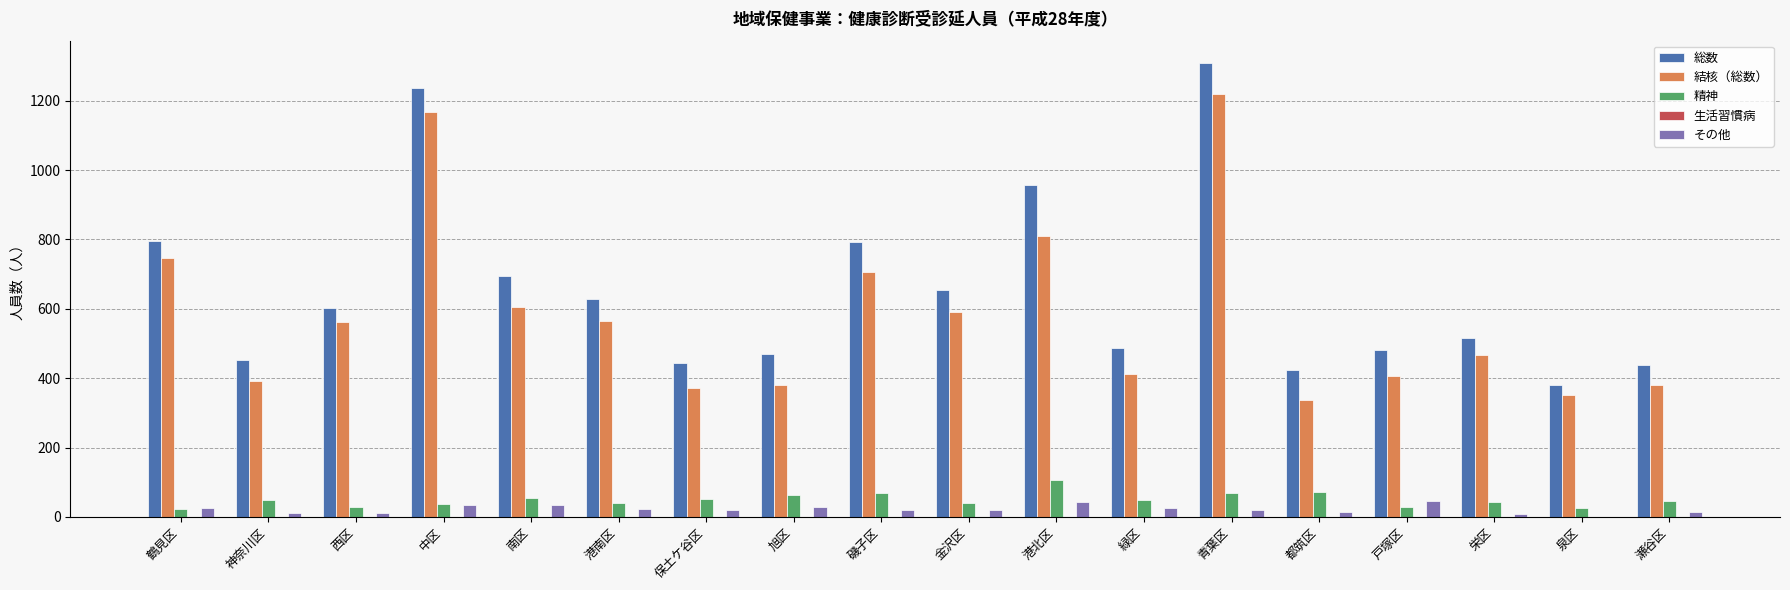

What is the spread (max minus min) of values at 磯子区?

775